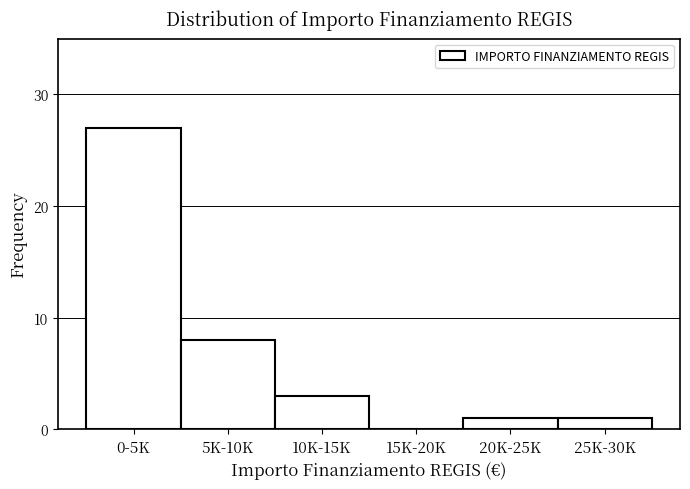

Reading left to right, list all the values displayed in this chart.

0-5K=27	5K-10K=8	10K-15K=3	15K-20K=0	20K-25K=1	25K-30K=1